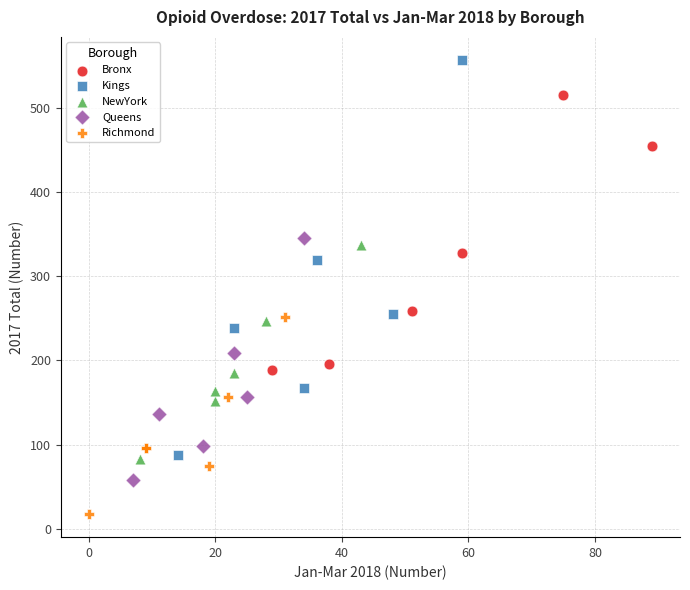

Which series reaches the maximum Y coordinate?

Kings